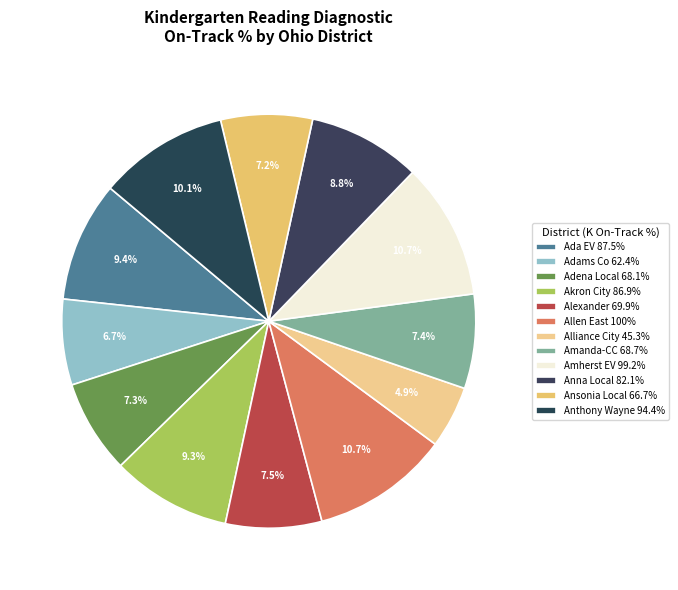

How many segments does this pie chart have?

12